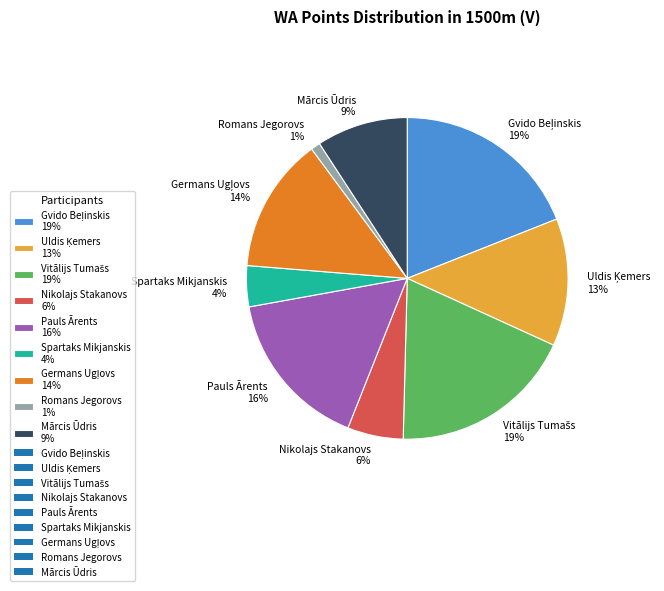

Is there a majority slice in this chart?

No